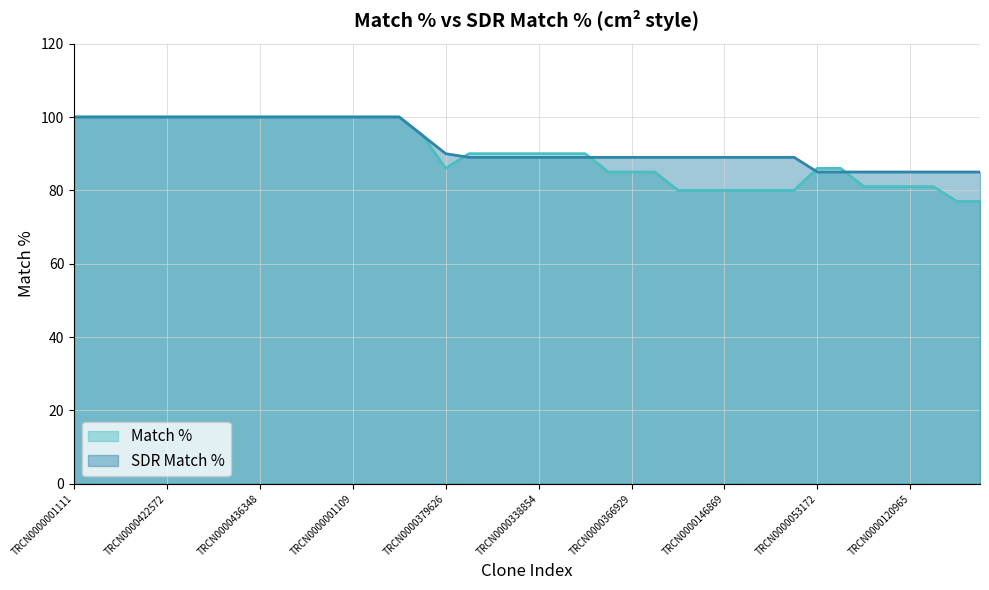

After their last crossing, which series has the higher values: Match % or SDR Match %?

SDR Match %